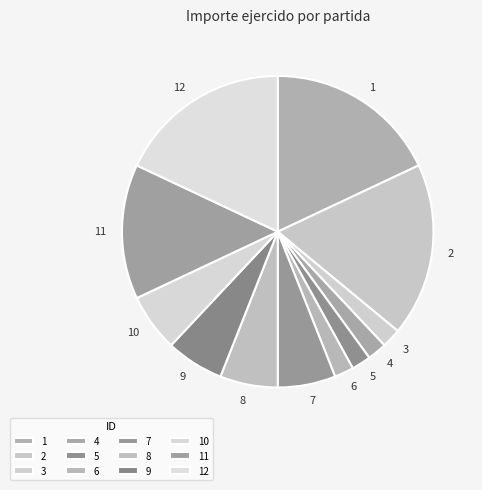

The 1 slice represents 9% of the pie. True or false?

False